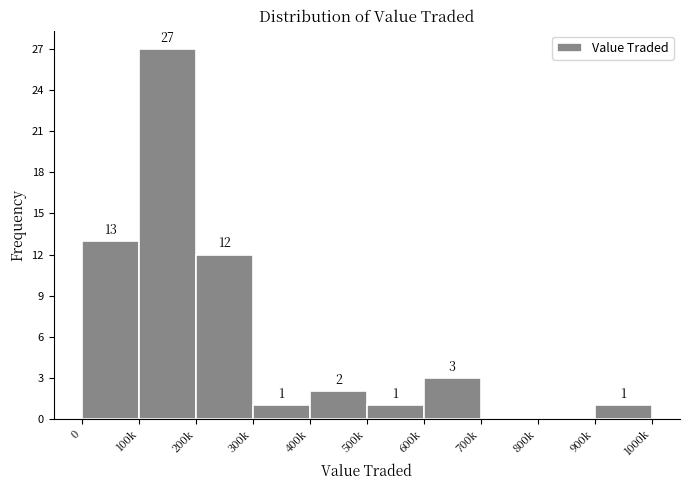

Reading left to right, transcribe all the data shown in this chart.

0=13	100k=27	200k=12	300k=1	400k=2	500k=1	600k=3	700k=0	800k=0	900k=1